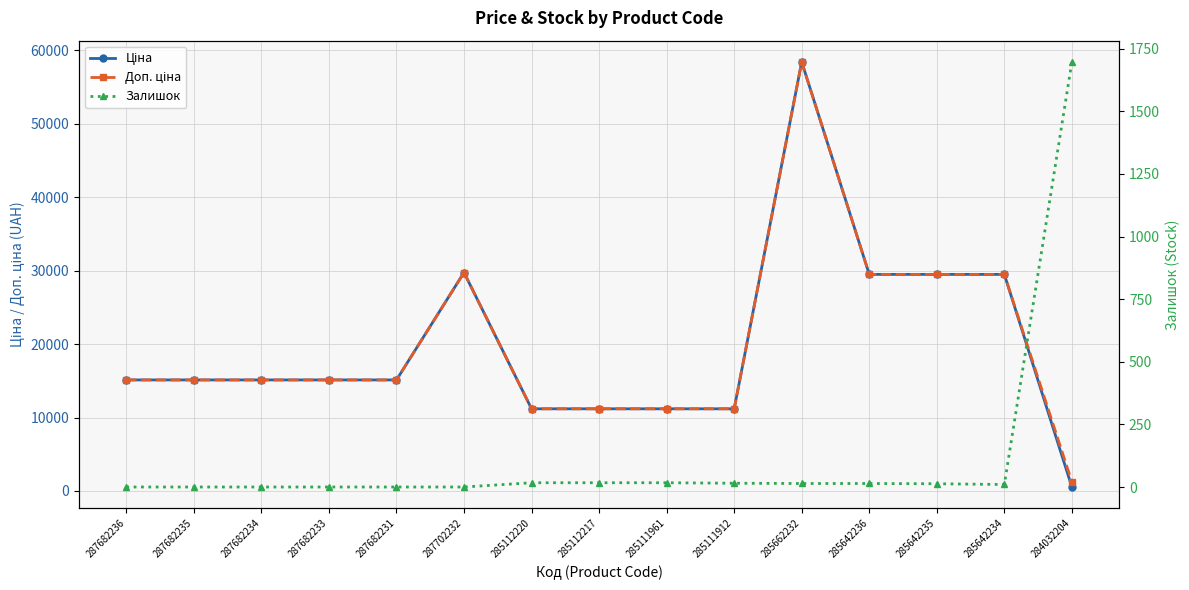

What is the label of the 2nd point from the left?

287682235